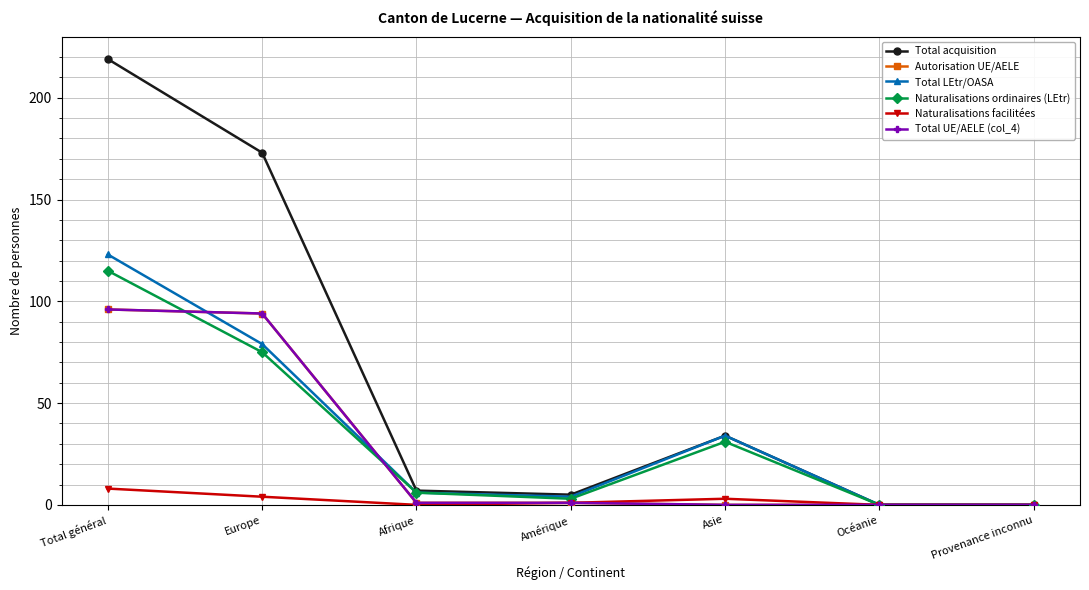

Does the chart have visible grid lines?

Yes